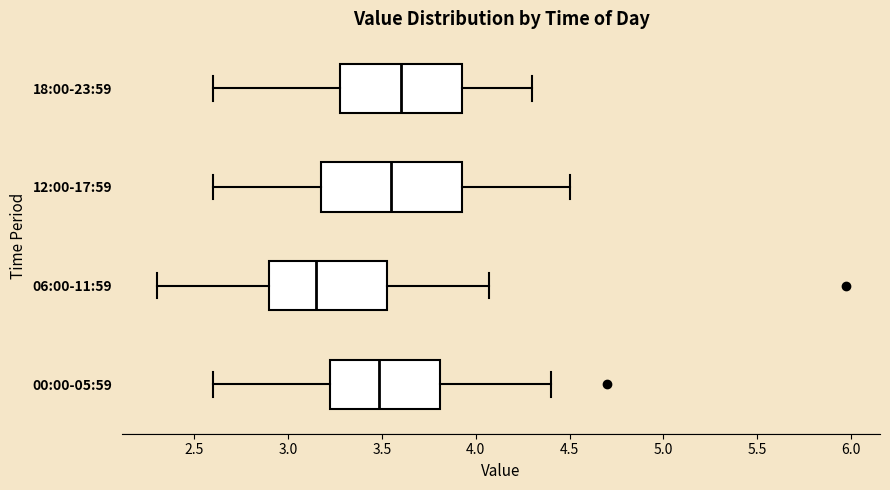

Reading bottom to top, read every box against the x-axis: the position of its median line, the range the box covers, and the ends of its whiskers. The values are not printed on the chart, so give them approximately, as read against the axis.

00:00-05:59: median 3.50, box 3.20 to 3.80, whiskers 2.60 to 4.40
06:00-11:59: median 3.15, box 2.90 to 3.55, whiskers 2.30 to 4.05
12:00-17:59: median 3.55, box 3.20 to 3.95, whiskers 2.60 to 4.50
18:00-23:59: median 3.60, box 3.30 to 3.95, whiskers 2.60 to 4.30